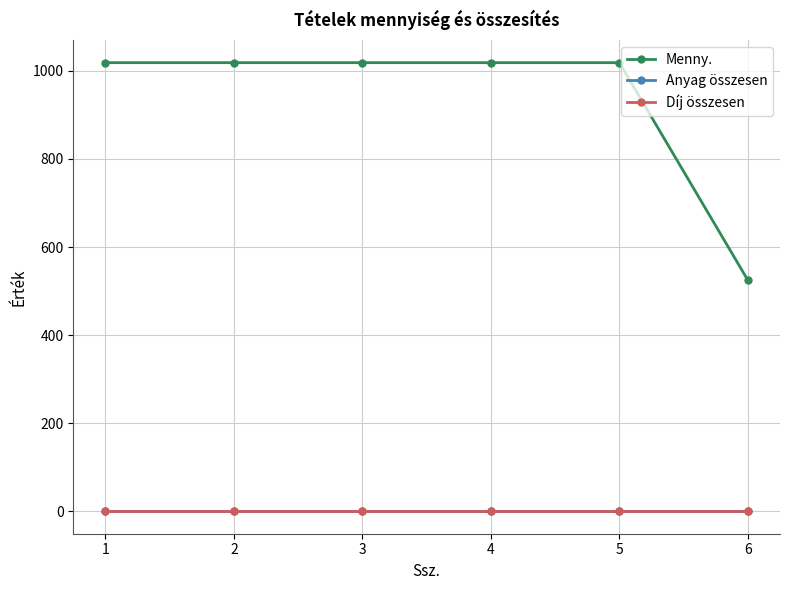

Which series changed the most between 2 and 5?

Menny.